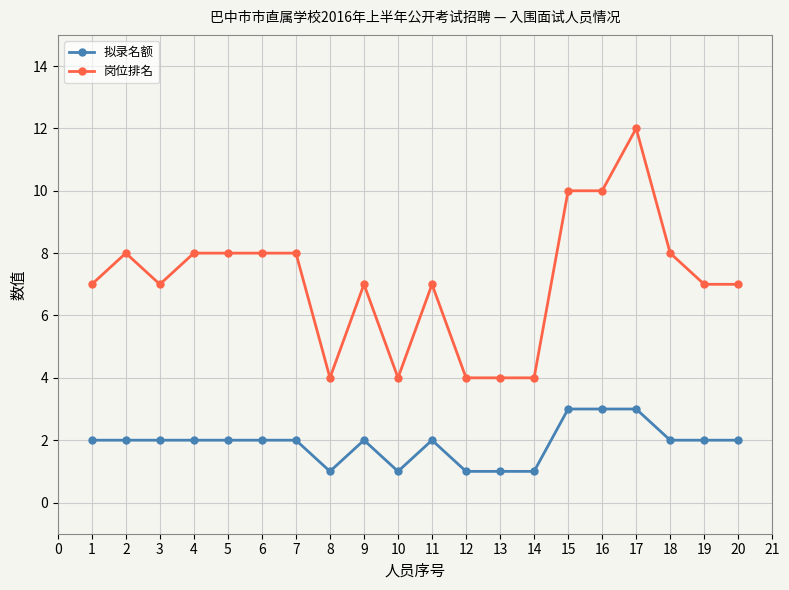

True or false: 拟录名额 has a value of 2 at 2.

True